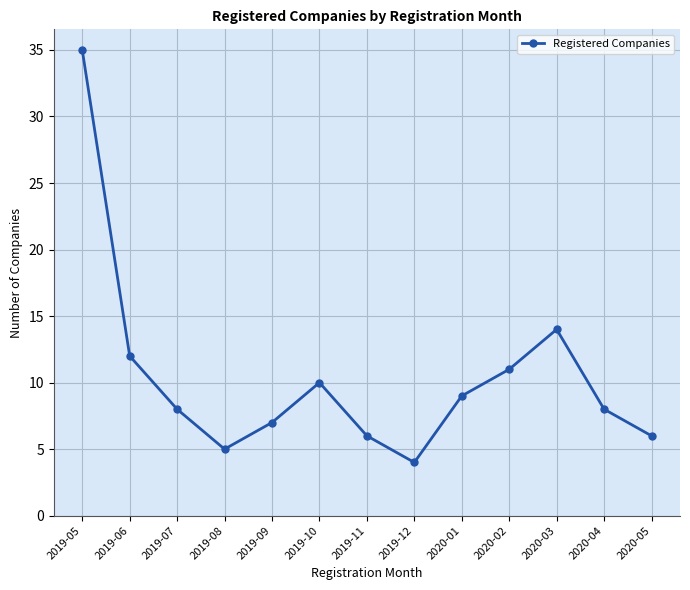

Reading left to right, extract all data points from this chart.

2019-05=35	2019-06=12	2019-07=8	2019-08=5	2019-09=7	2019-10=10	2019-11=6	2019-12=4	2020-01=9	2020-02=11	2020-03=14	2020-04=8	2020-05=6